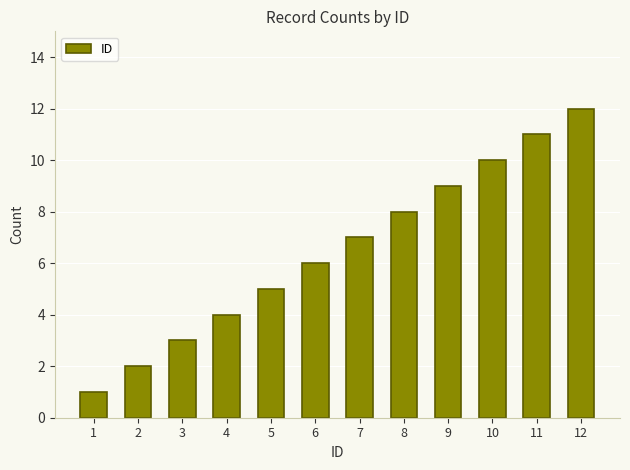

List the labels in order of value, largest first.

12, 11, 10, 9, 8, 7, 6, 5, 4, 3, 2, 1